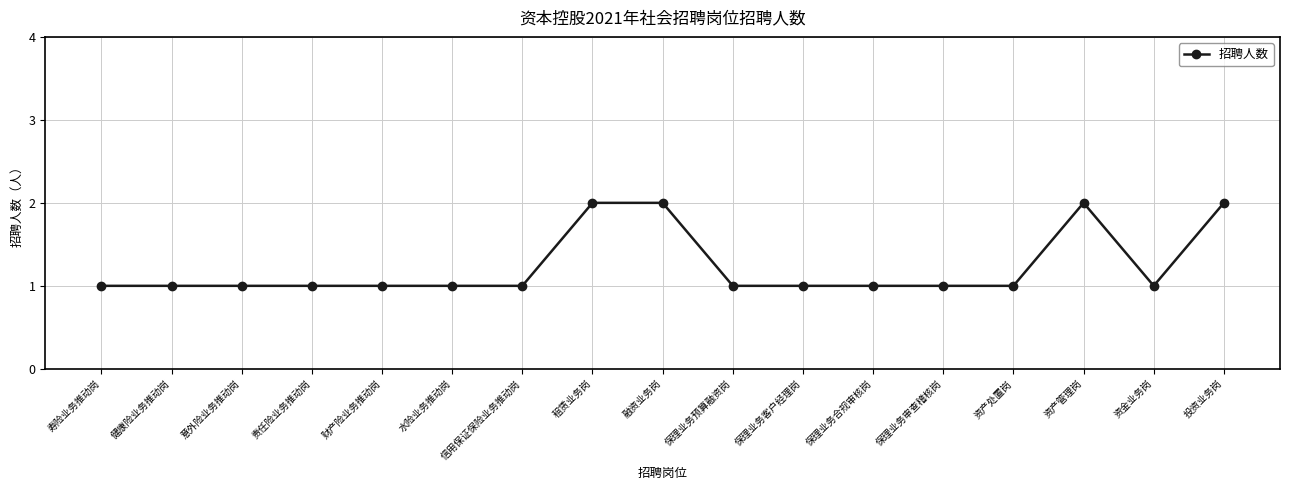

What position from the right is 租赁业务岗?

10